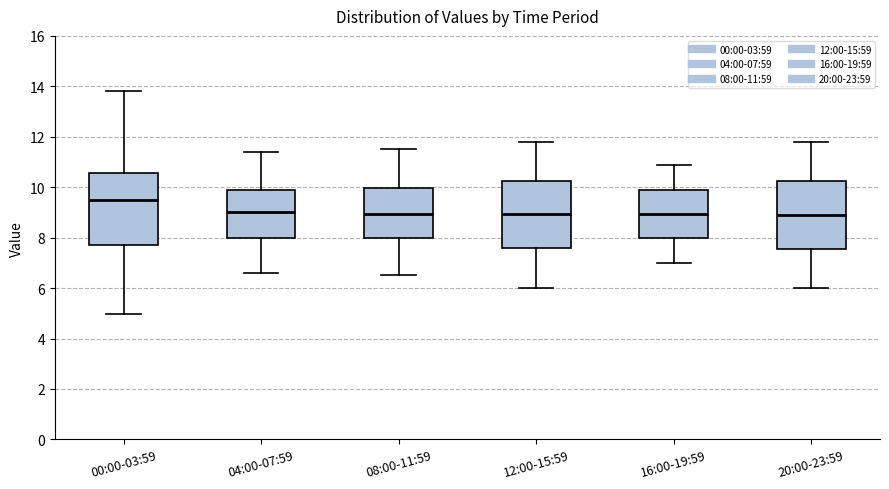

Reading left to right, read every box against the y-axis: the position of its median line, the range the box covers, and the ends of its whiskers. The values are not printed on the chart, so give them approximately, as read against the axis.

00:00-03:59: median 9.6, box 7.8 to 10.6, whiskers 5.0 to 13.8
04:00-07:59: median 9.0, box 8.0 to 10.0, whiskers 6.6 to 11.4
08:00-11:59: median 9.0, box 8.0 to 10.0, whiskers 6.6 to 11.6
12:00-15:59: median 9.0, box 7.6 to 10.2, whiskers 6.0 to 11.8
16:00-19:59: median 9.0, box 8.0 to 9.8, whiskers 7.0 to 11.0
20:00-23:59: median 9.0, box 7.6 to 10.2, whiskers 6.0 to 11.8